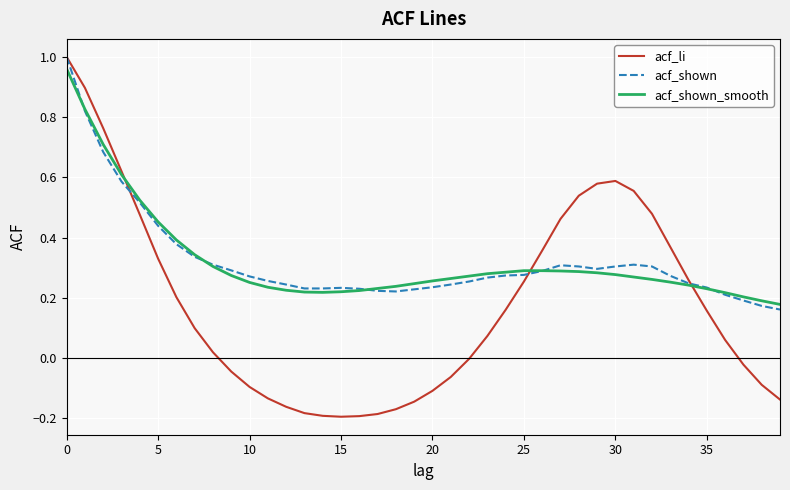

Which series has the widest spread of values?

acf_li